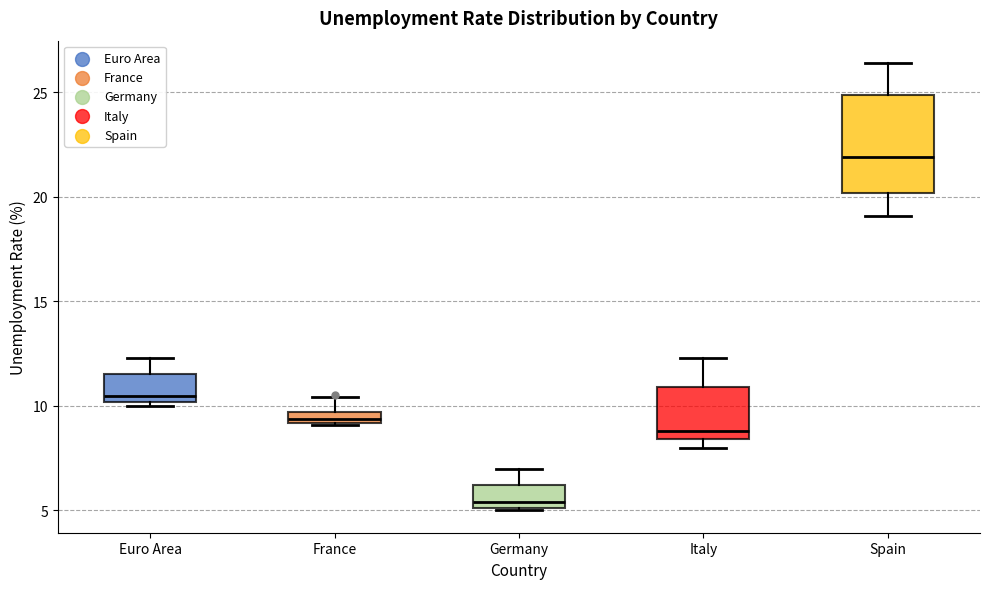

Which box's median line is the lowest?

Germany